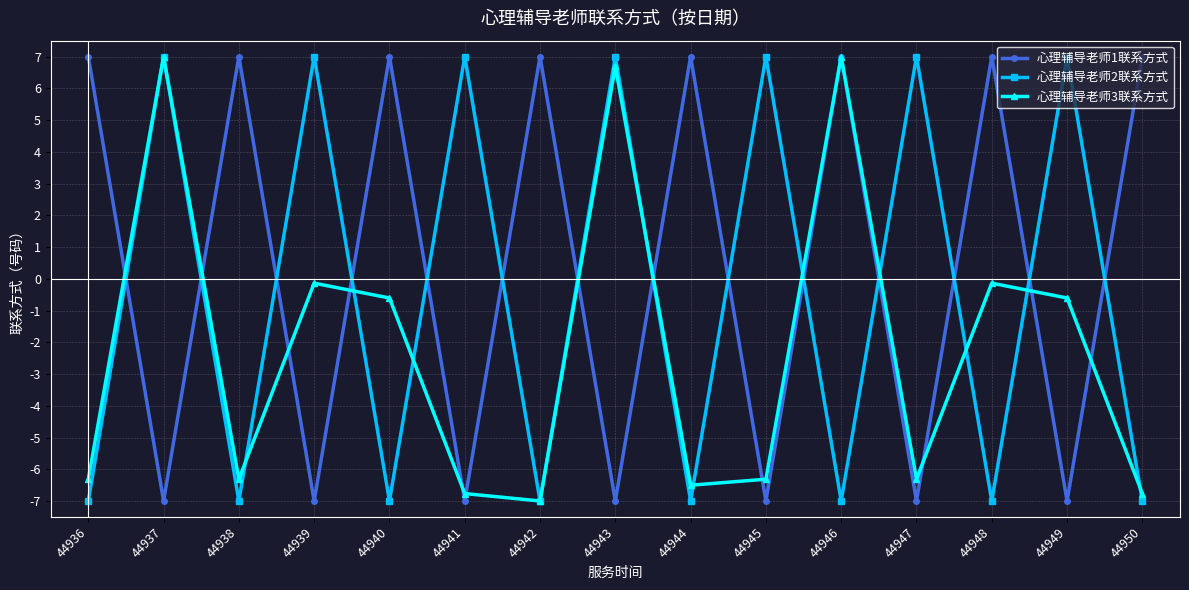

Reading left to right, extract all data points from this chart.

心理辅导老师1联系方式: 7.0	-7.0	7.0	-7.0	7.0	-7.0	7.0	-7.0	7.0	-7.0	7.0	-7.0	7.0	-7.0	7.0
心理辅导老师2联系方式: -7.0	7.0	-7.0	7.0	-7.0	7.0	-7.0	7.0	-7.0	7.0	-7.0	7.0	-7.0	7.0	-7.0
心理辅导老师3联系方式: -6.3	7.0	-6.3	-0.1	-0.6	-6.8	-7.0	6.7	-6.5	-6.3	7.0	-6.3	-0.1	-0.6	-6.8